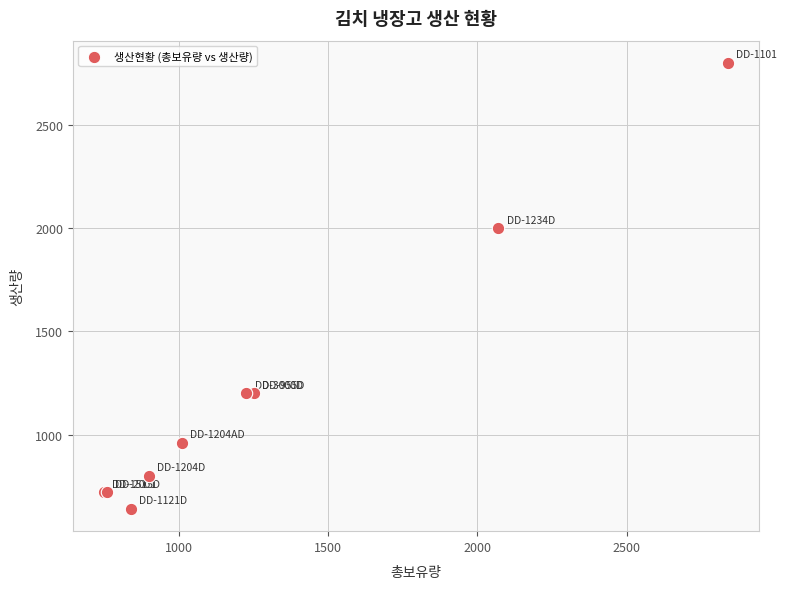

What Y value in the scatter plot is closest to 1720?

2000